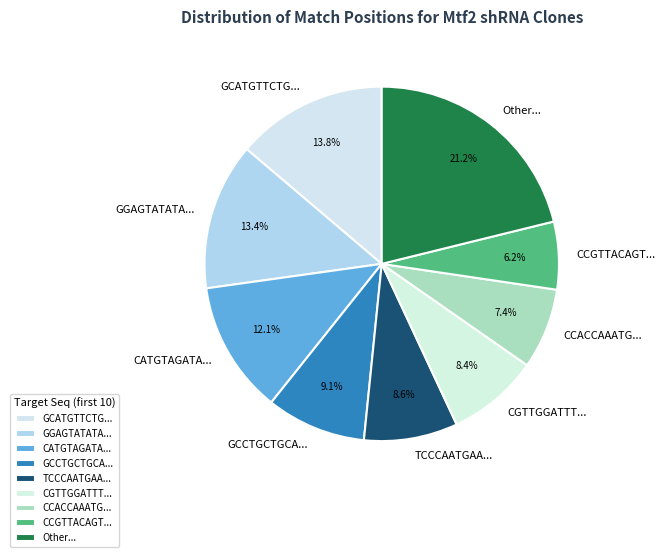

Combined, what portion of the pie is TCCCAATGAA... and GCCTGCTGCA...?

17.7%